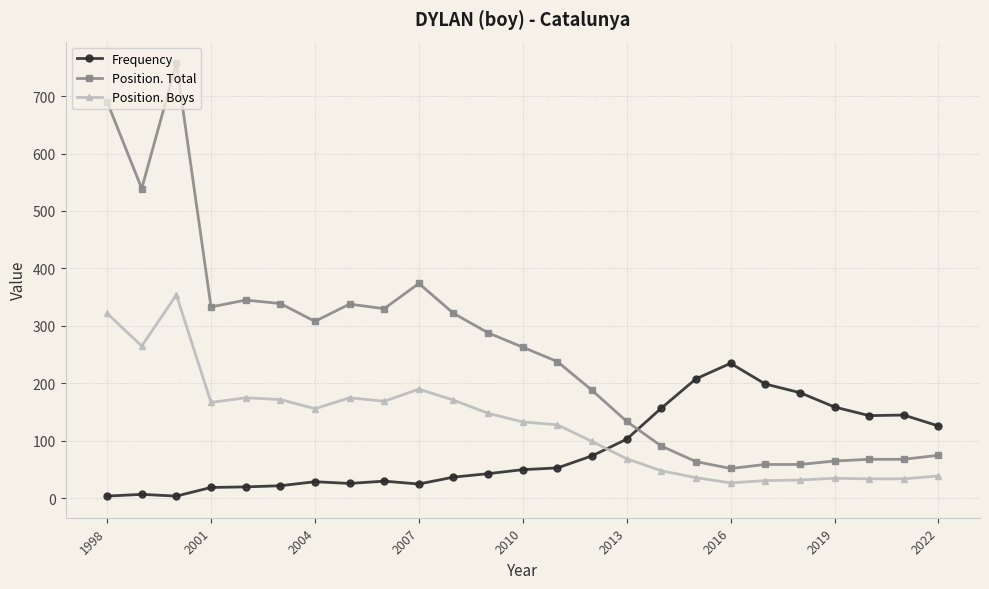

What is the spread (max minus min) of values at 2010?

213